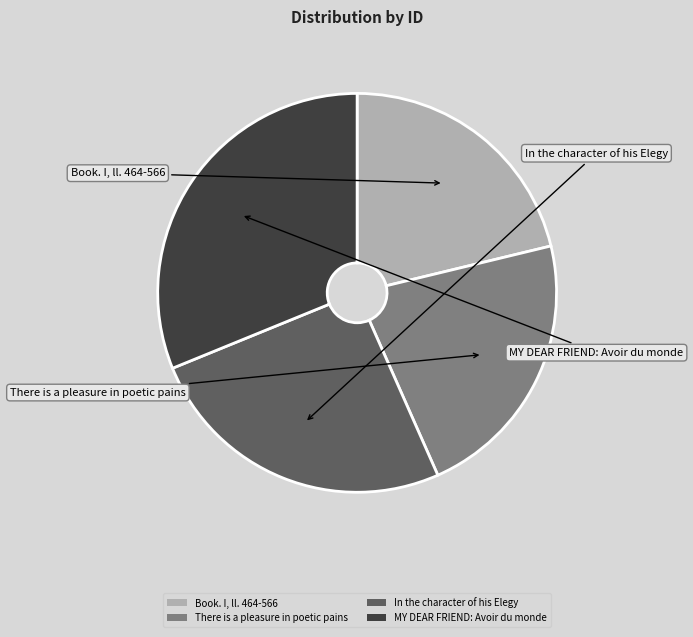

True or false: There is a pleasure in poetic pains accounts for 22% of the total.

True